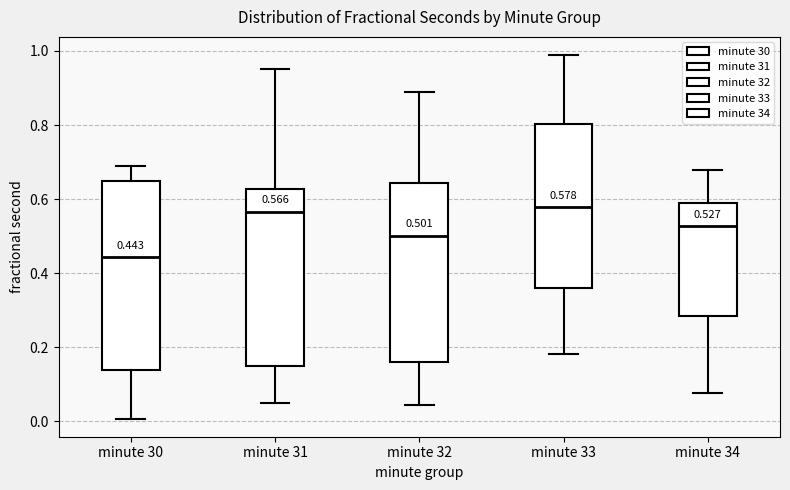

Which box has the lowest median line?

minute 30